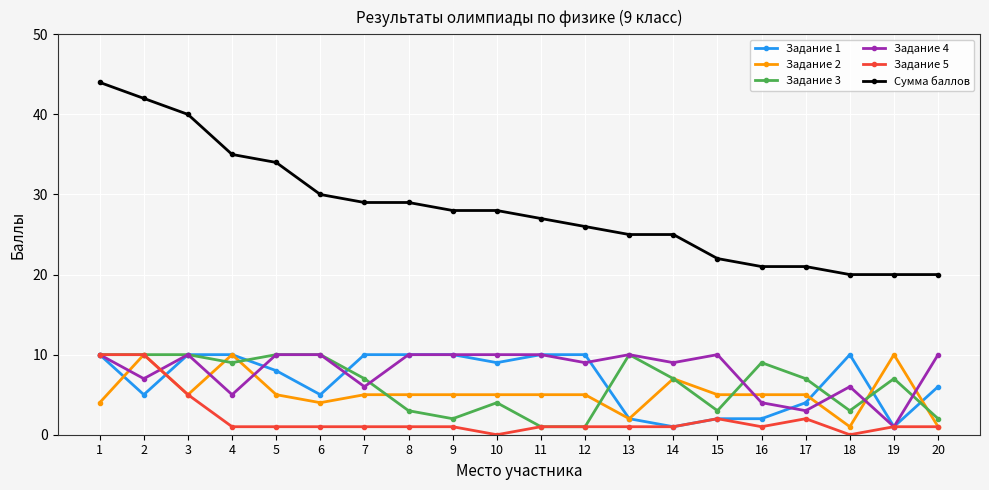

At which category does the chart reach its peak across all series?

1